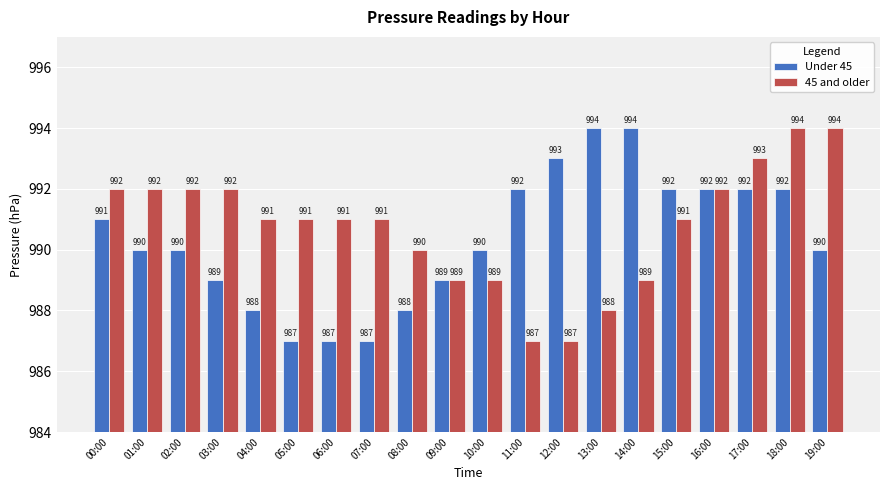

Rank the series by their average value, from highest to lowest.

45 and older, Under 45